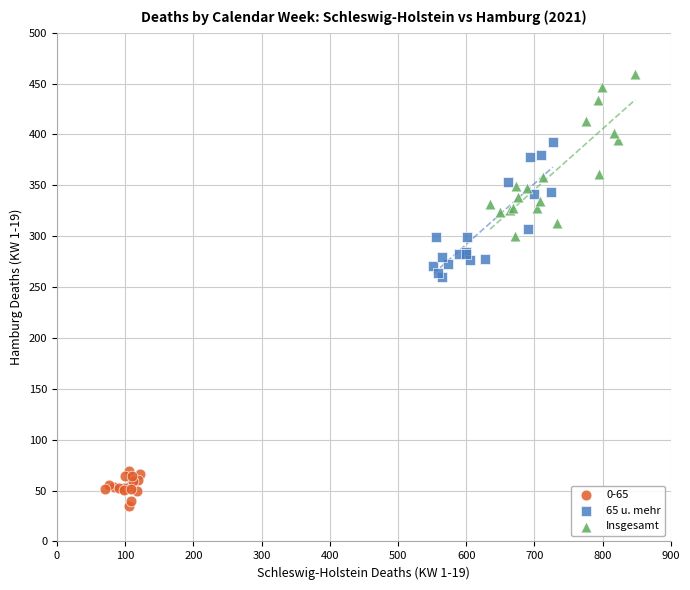

Which series reaches the maximum Y coordinate?

Insgesamt